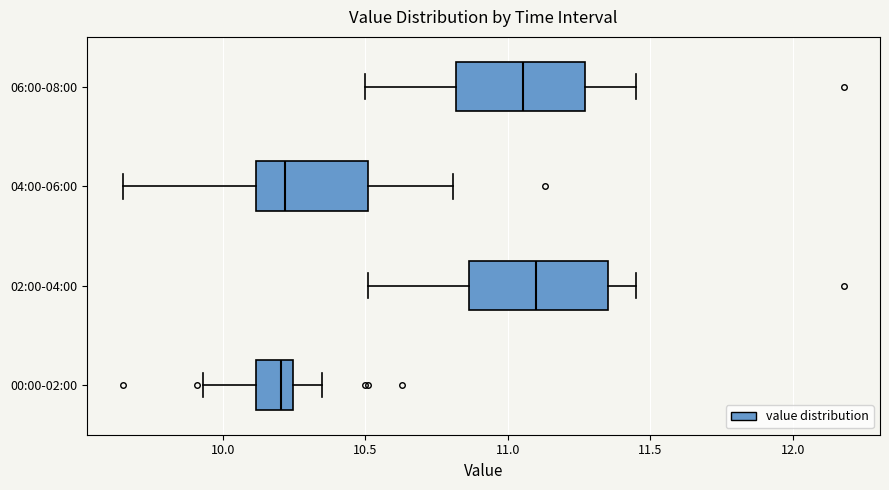

Reading bottom to top, read every box against the x-axis: the position of its median line, the range the box covers, and the ends of its whiskers. The values are not printed on the chart, so give them approximately, as read against the axis.

00:00-02:00: median 10.20, box 10.10 to 10.25, whiskers 9.95 to 10.35
02:00-04:00: median 11.10, box 10.85 to 11.35, whiskers 10.50 to 11.45
04:00-06:00: median 10.20, box 10.10 to 10.50, whiskers 9.65 to 10.80
06:00-08:00: median 11.05, box 10.80 to 11.25, whiskers 10.50 to 11.45